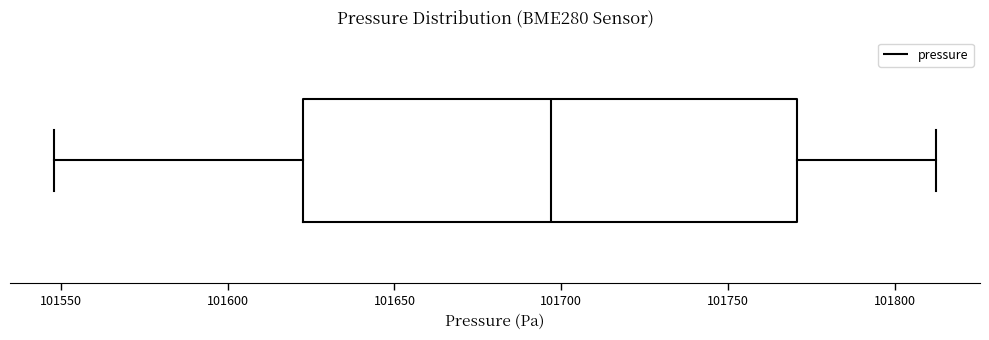

Transcribe this box plot: give where the median line is, the range the box spans, and where the two whiskers end, as read against the x-axis. The values are not printed on the chart, so give them approximately, as read against the axis.

median 101695, box 101625 to 101770, whiskers 101550 to 101810